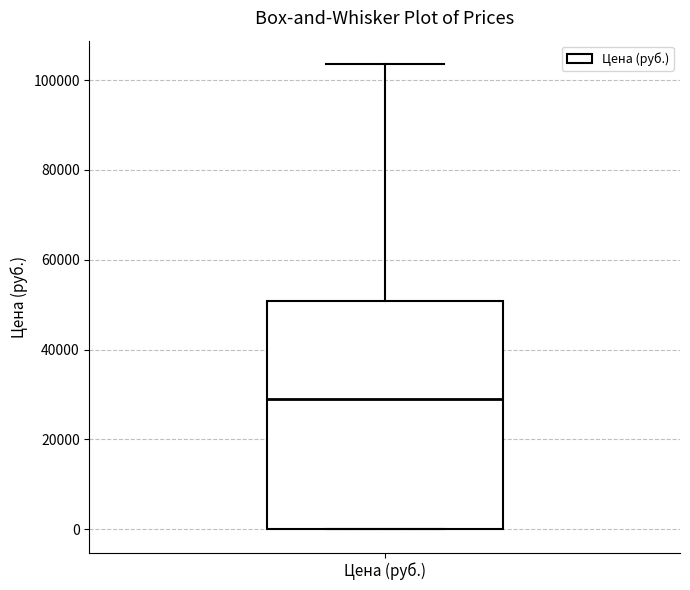

Where is the lower edge of the box for Цена (руб.) on the y-axis? The values are not printed on the chart, so give them approximately, as read against the axis.

0